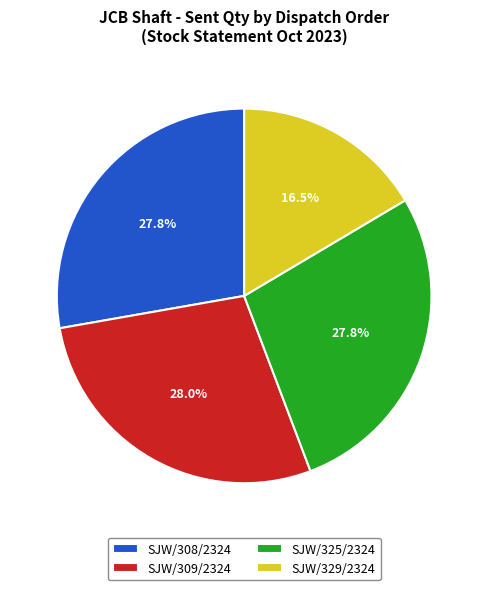

Combined, do SJW/329/2324 and SJW/325/2324 account for over 50%?

No